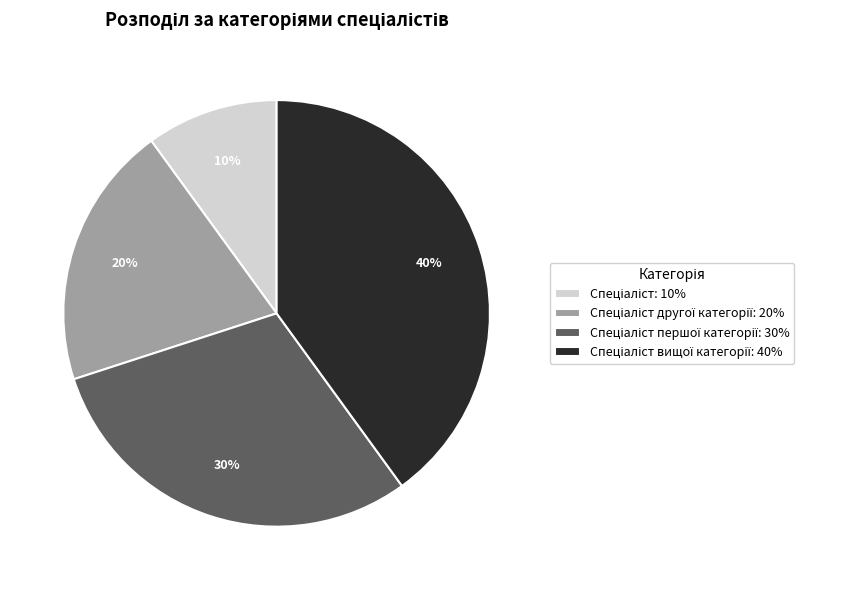

How many segments does this pie chart have?

4